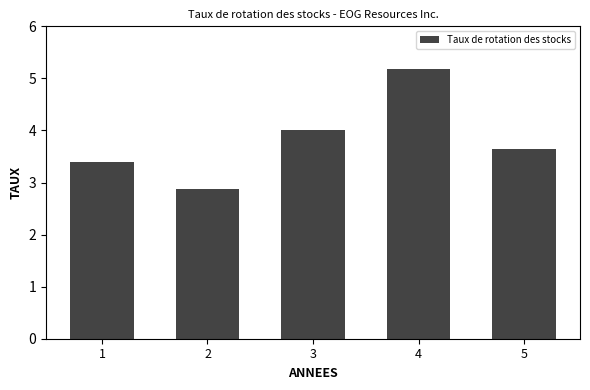

How many values are below 3?

1